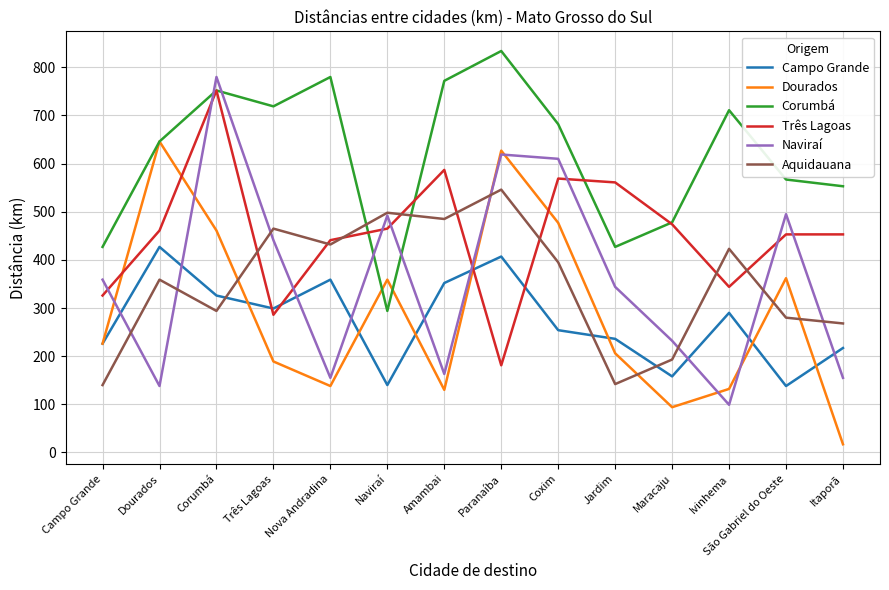

Which series has the widest spread of values?

Naviraí